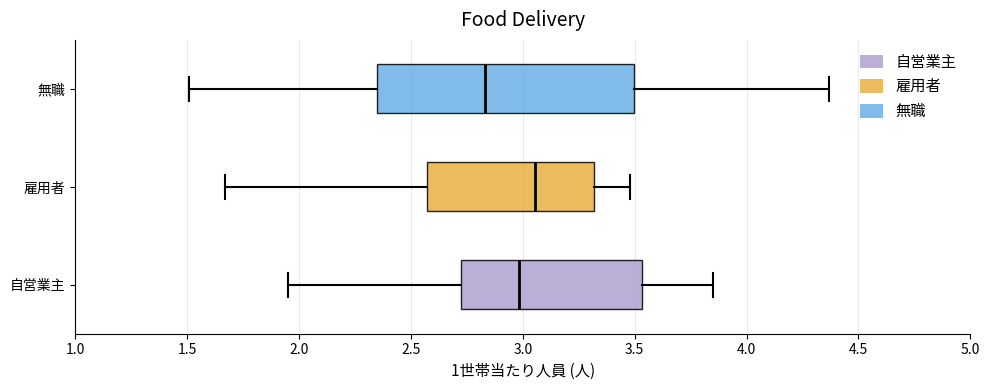

Reading bottom to top, read every box against the x-axis: the position of its median line, the range the box covers, and the ends of its whiskers. The values are not printed on the chart, so give them approximately, as read against the axis.

自営業主: median 3.00, box 2.70 to 3.55, whiskers 1.95 to 3.85
雇用者: median 3.05, box 2.55 to 3.30, whiskers 1.65 to 3.50
無職: median 2.85, box 2.35 to 3.50, whiskers 1.50 to 4.35